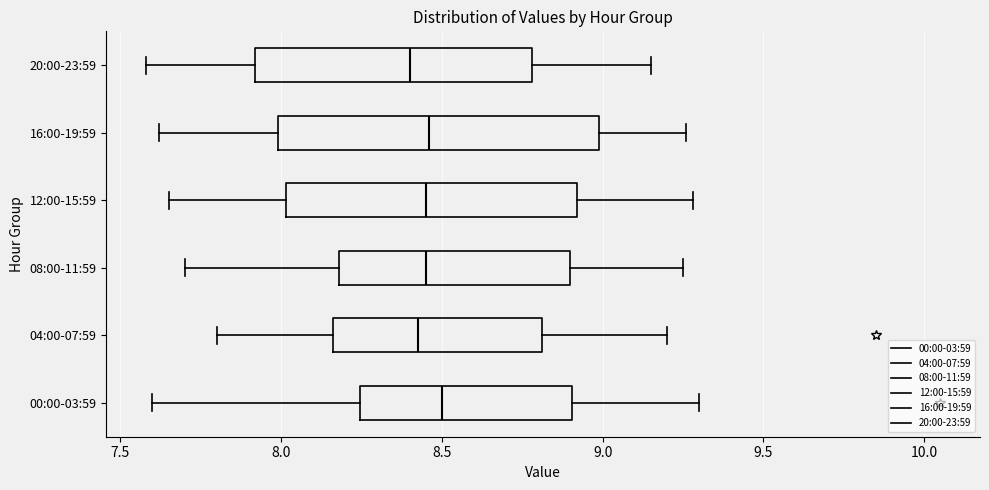

Where is the right edge of the box for 20:00-23:59 on the x-axis? The values are not printed on the chart, so give them approximately, as read against the axis.

8.80